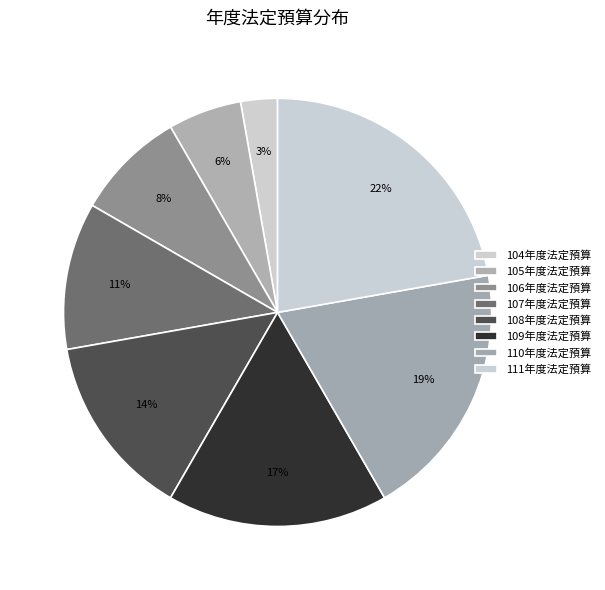

Between 107年度法定預算 and 104年度法定預算, which is larger?

107年度法定預算